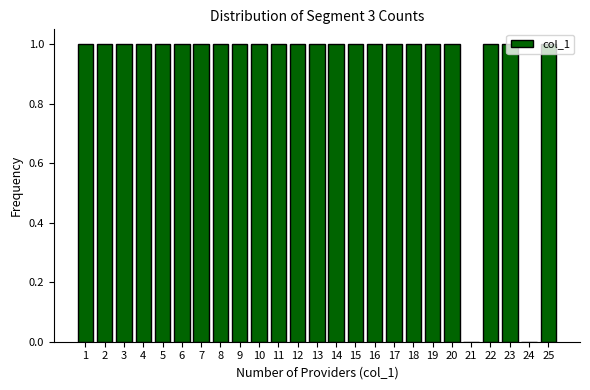

Between 21 and 15, which is larger?

15